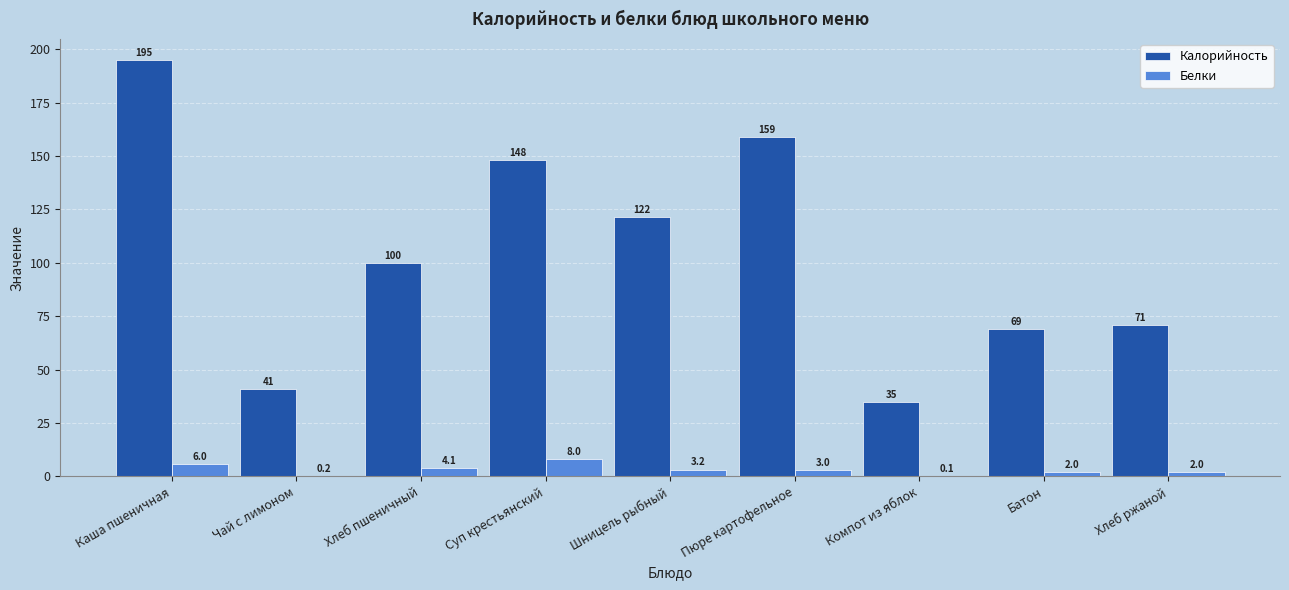

The Калорийность series shows 23.8 at Хлеб ржаной. True or false?

False